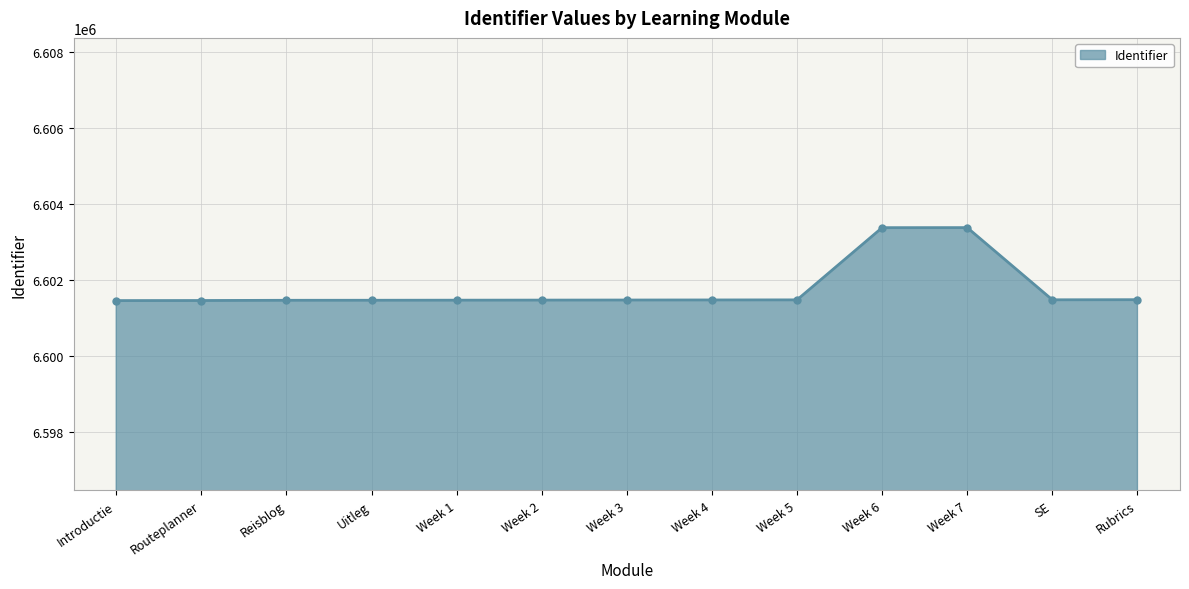

What is the value of the 1st point from the left?

6601458